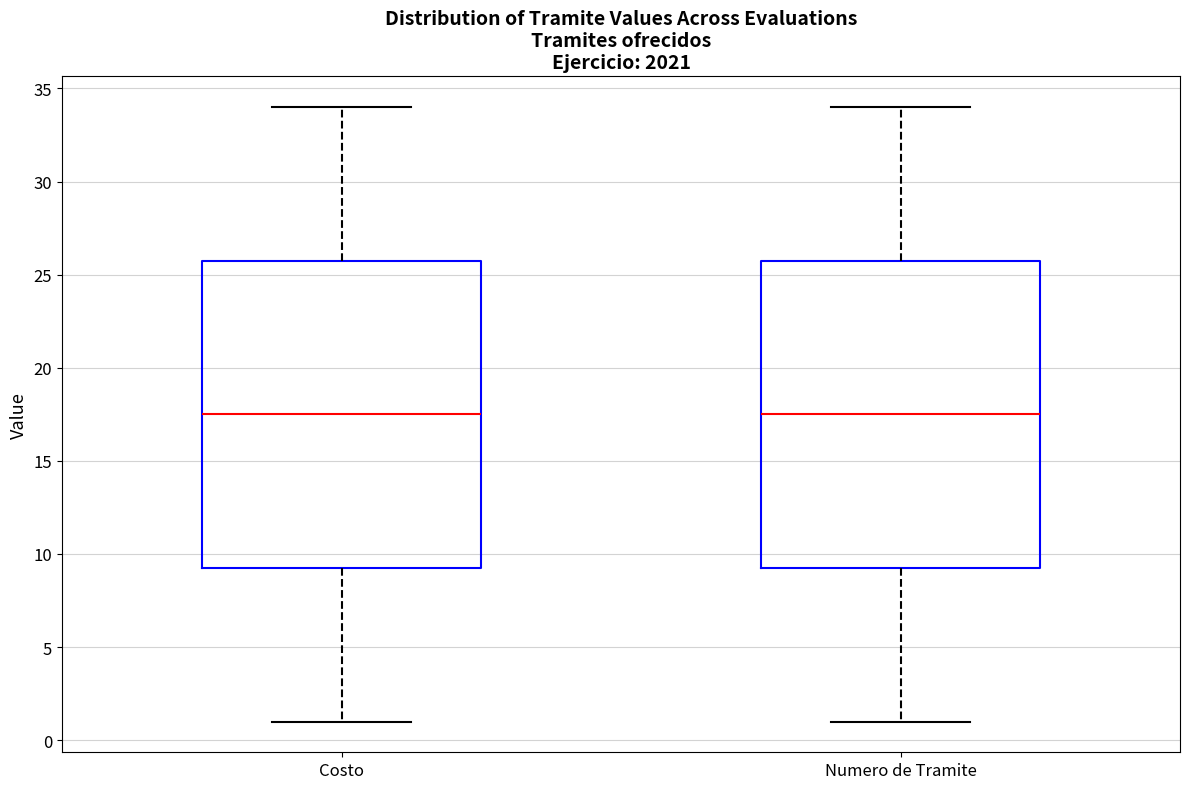

Where is the upper edge of the box for Costo on the y-axis? The values are not printed on the chart, so give them approximately, as read against the axis.

26.0